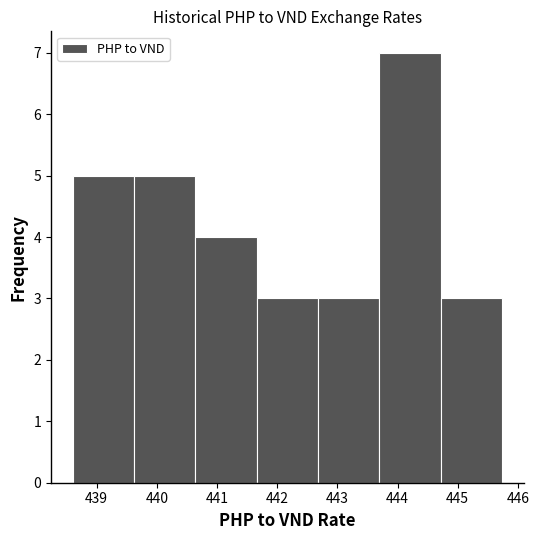

Reading left to right, transcribe this chart: for each bar, give the range it covers on the x-axis and its height. Neither the bar edges nor the heights are printed on the chart, so give them approximately, as read against the axes.

438.60 to 439.62: 5
439.62 to 440.64: 5
440.64 to 441.66: 4
441.66 to 442.68: 3
442.68 to 443.70: 3
443.70 to 444.72: 7
444.72 to 445.74: 3